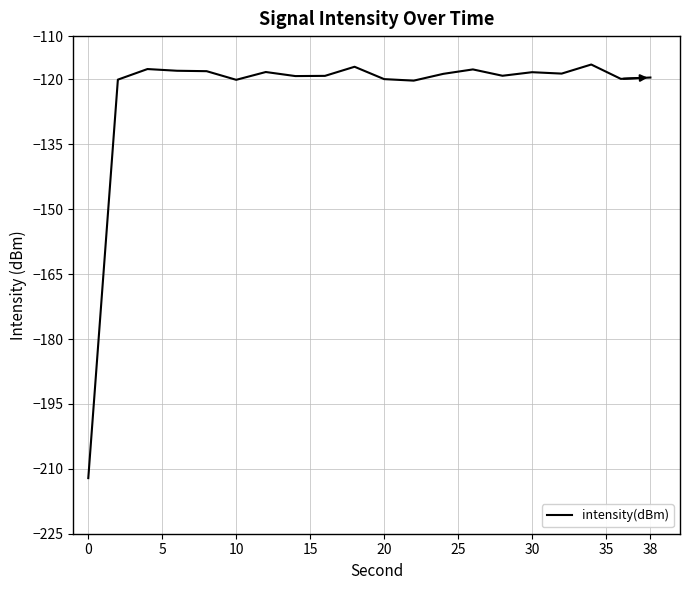

What is the greatest value displayed?

-116.6